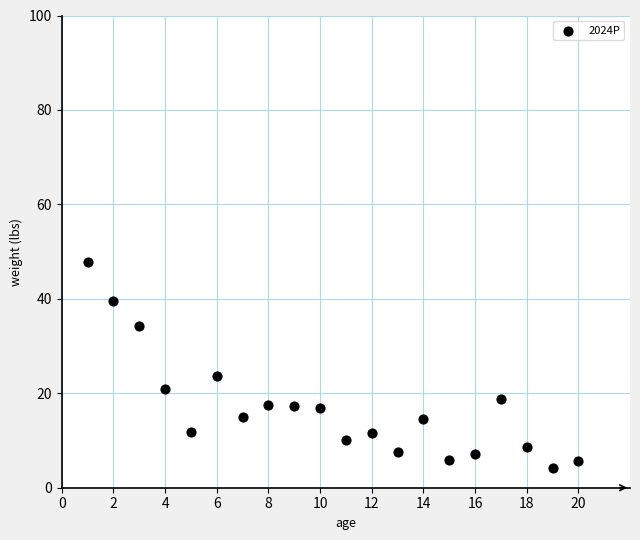

What is the range of Y values (max minus min)?

43.8